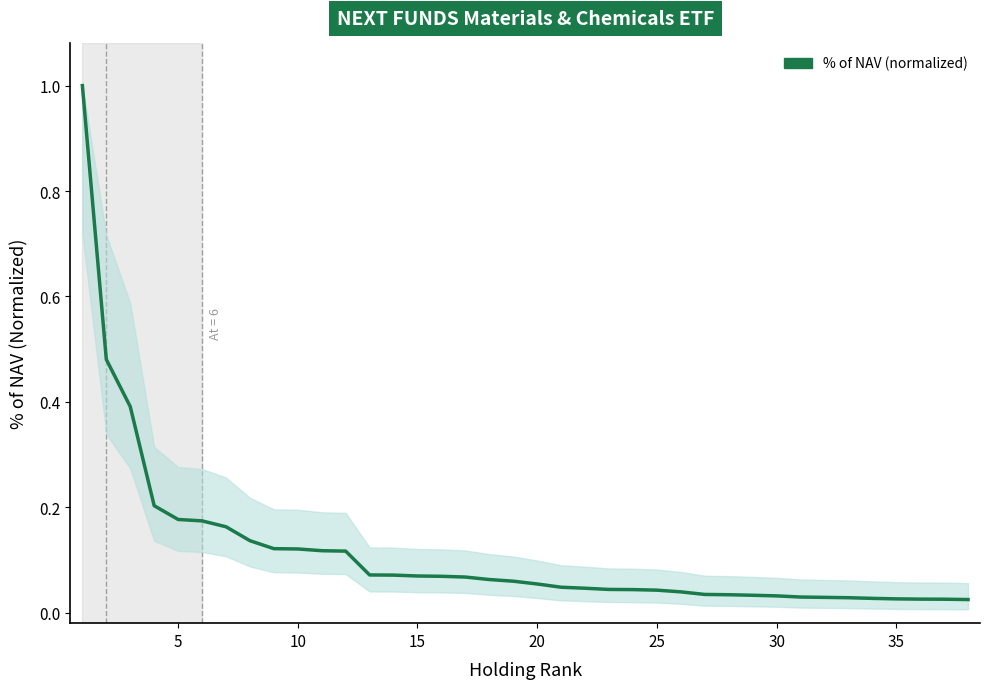

What is the maximum value shown in the chart?

1.0